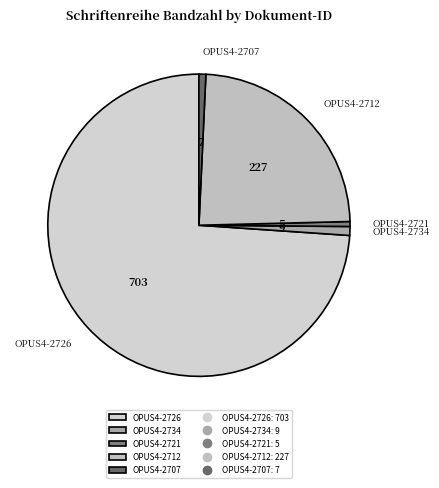

Which category accounts for the majority?

OPUS4-2726